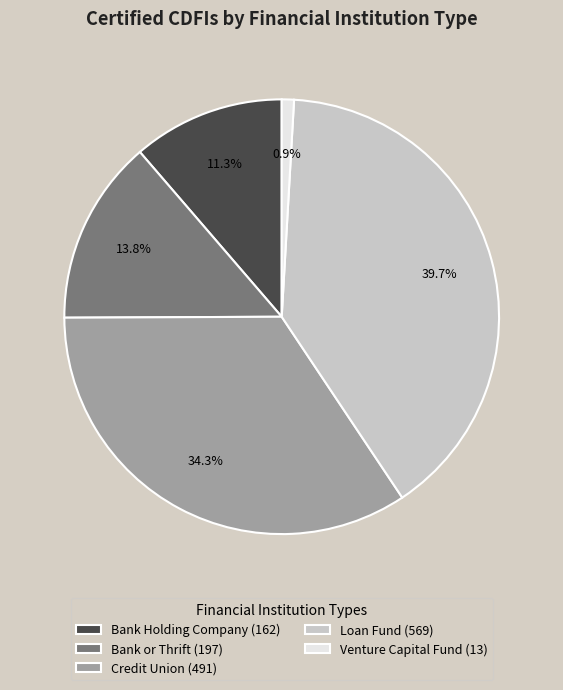

What is the smallest slice in the pie chart?

Venture Capital Fund